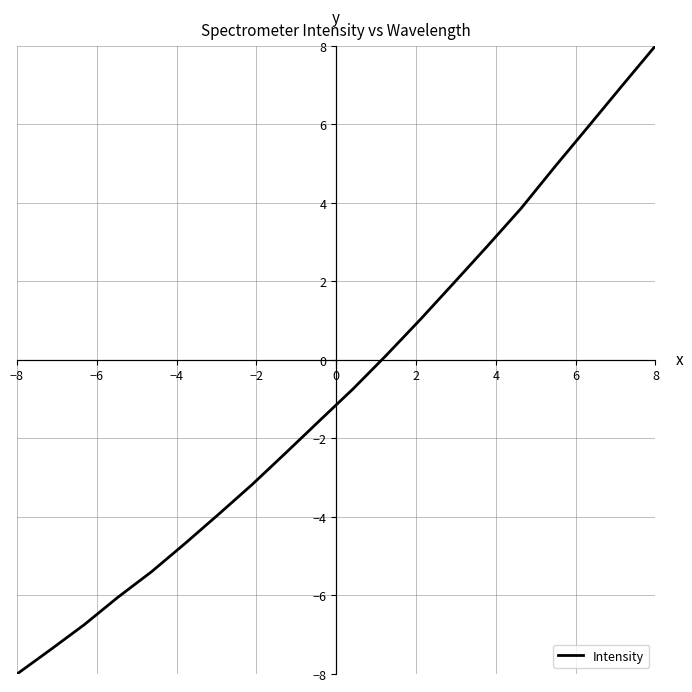

What is the smallest value displayed?

-8.0